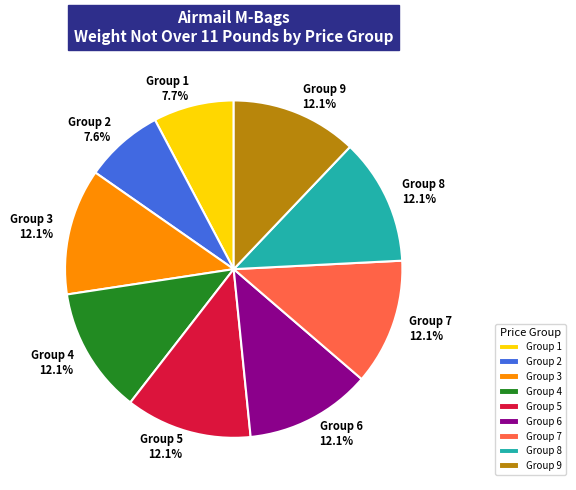

What percentage is the Group 1 slice, to the nearest percent?

8%